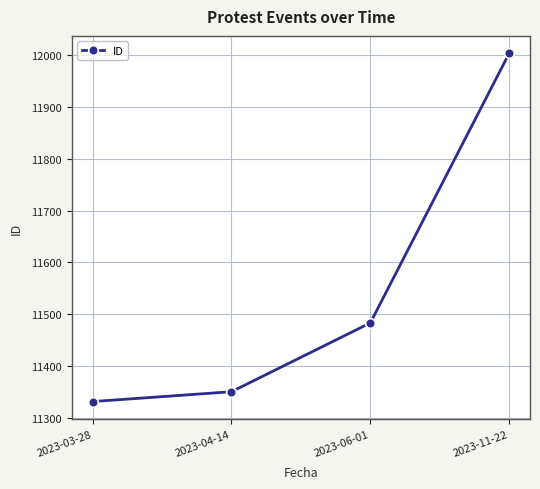

What position from the left is 2023-11-22?

4